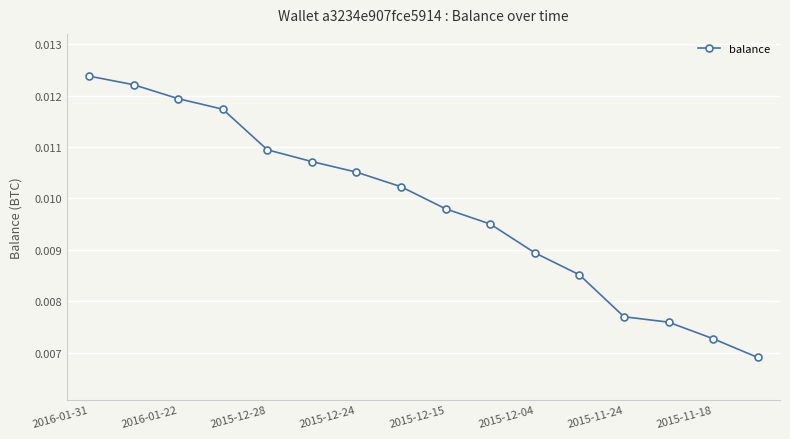

How many values are between 0 and 1?

16